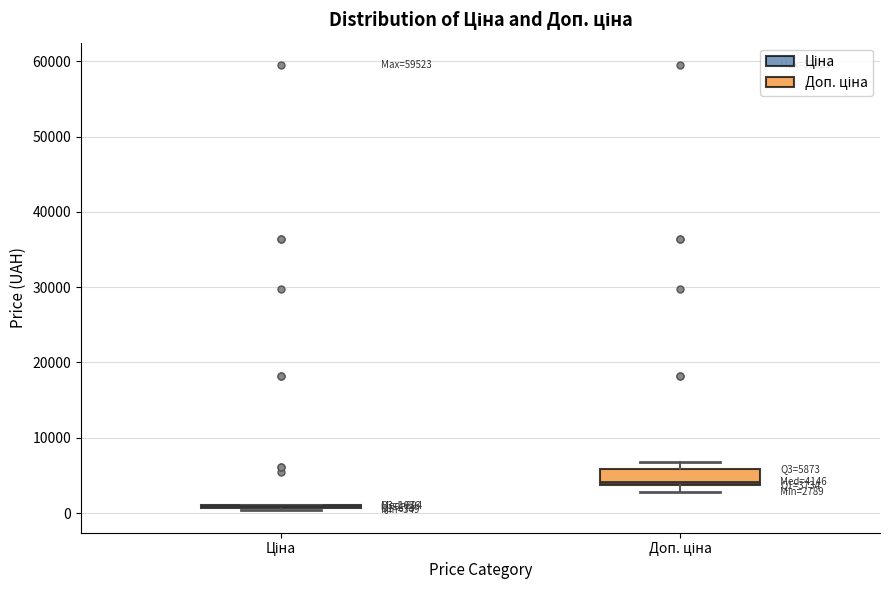

Which box is the tallest, from its lower edge to its upper edge?

Доп. ціна